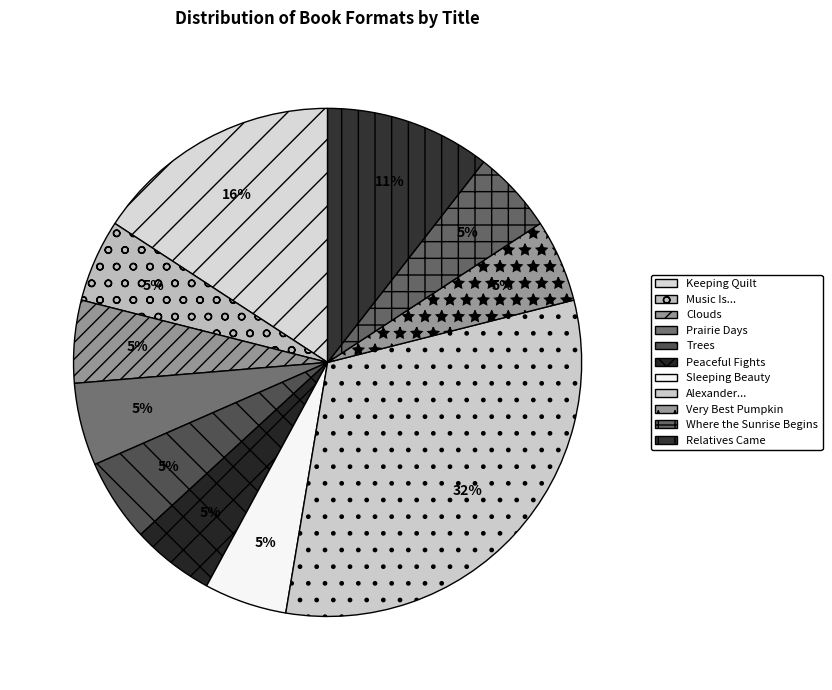

Does any single category account for the majority?

No